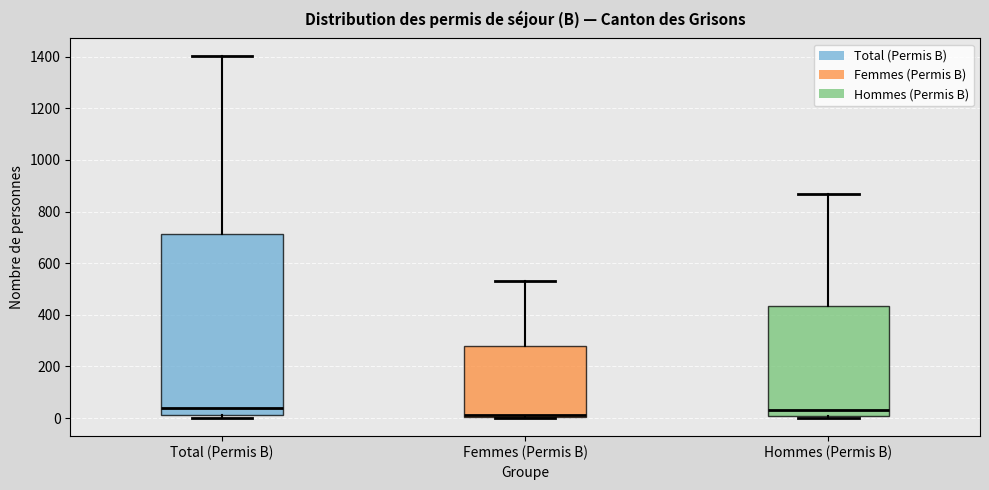

Comparing the boxes themselves (not the whiskers), which one is the tallest?

Total (Permis B)